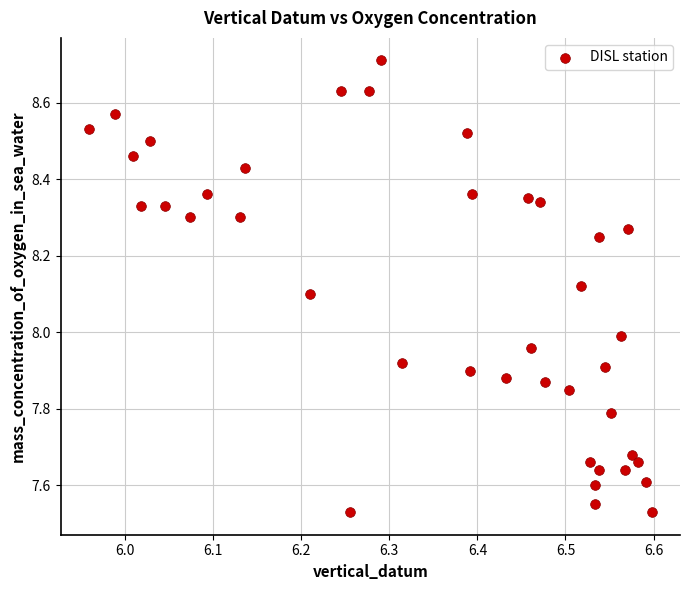

What is the range of Y values (max minus min)?

1.2